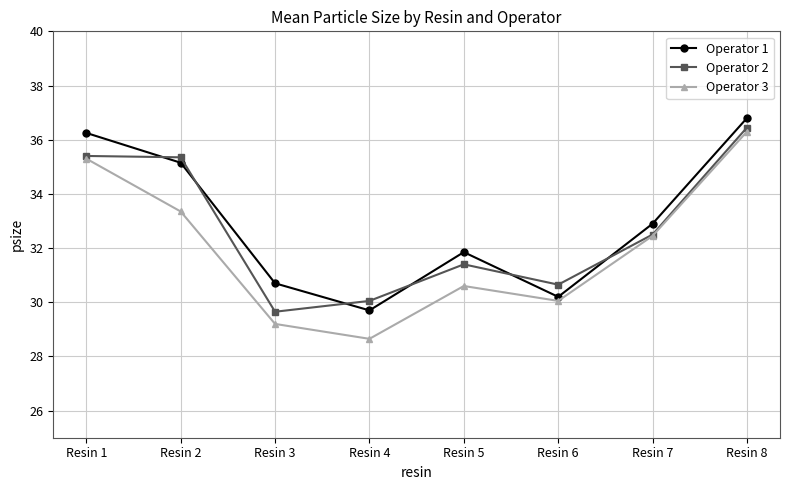

Where does the Operator 1 series first go above 32?

Resin 1